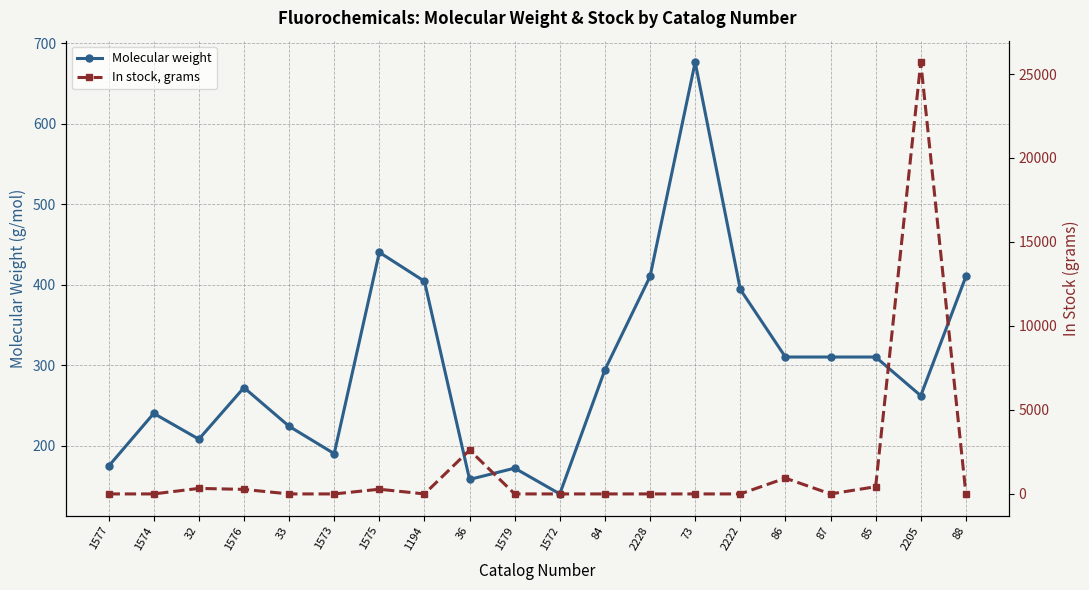

What is the average value of the In stock, grams series?

1528.0